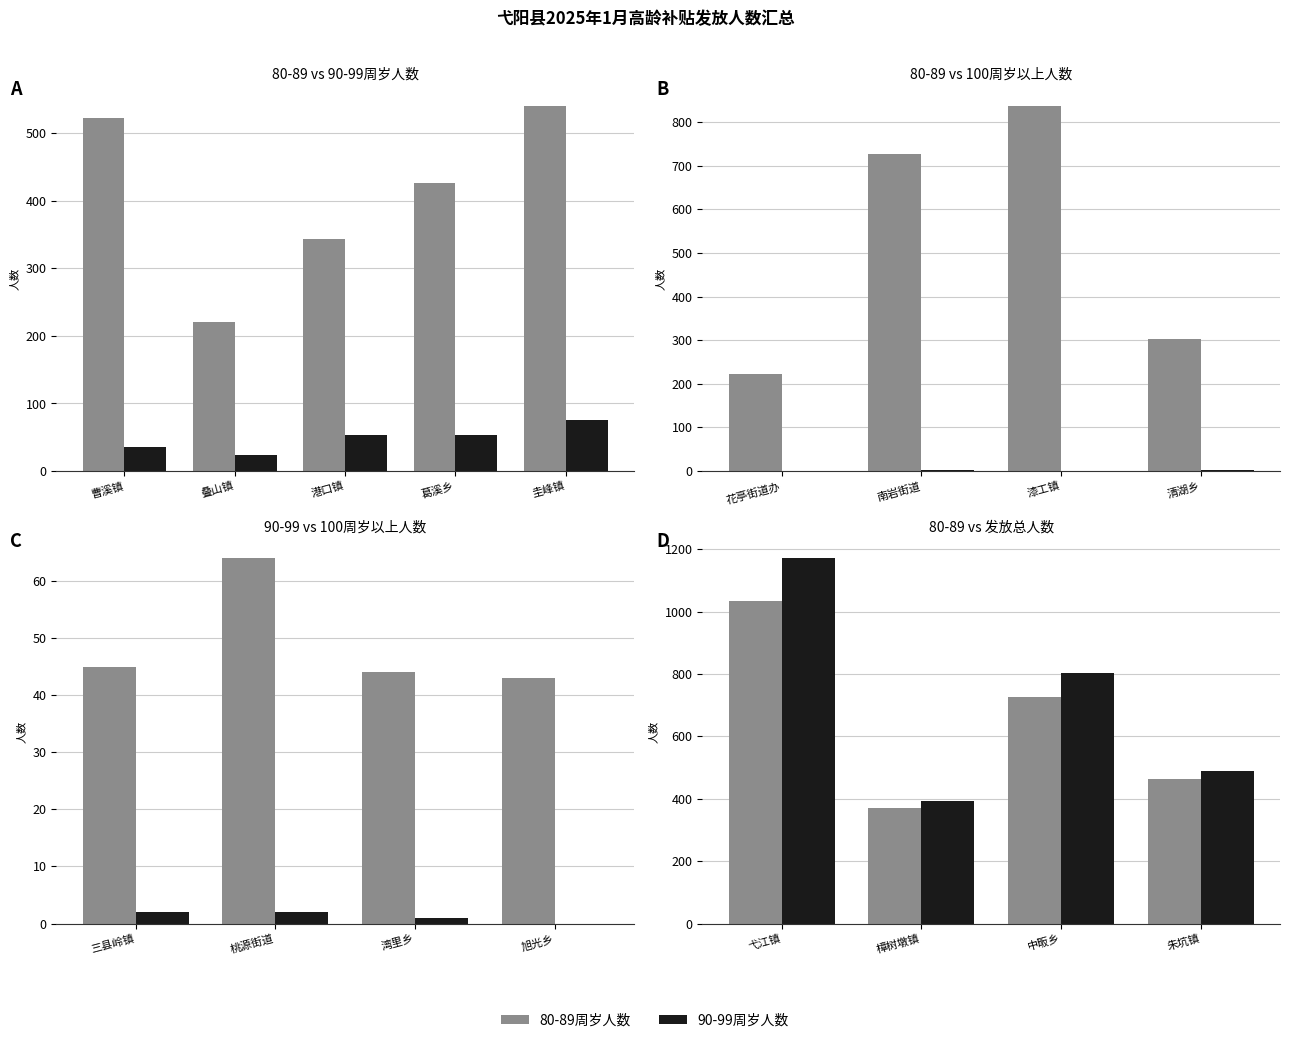

Which series has the largest range (max minus min)?

发放总人数